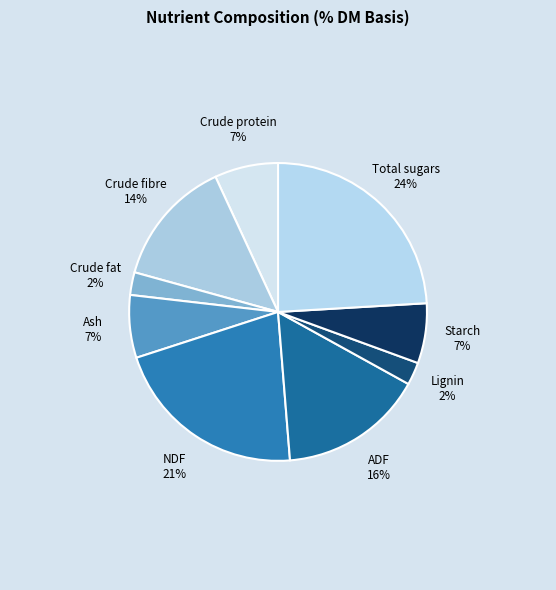

Approximately how many times larger is the value at Total sugars compared to ADF?

1.5